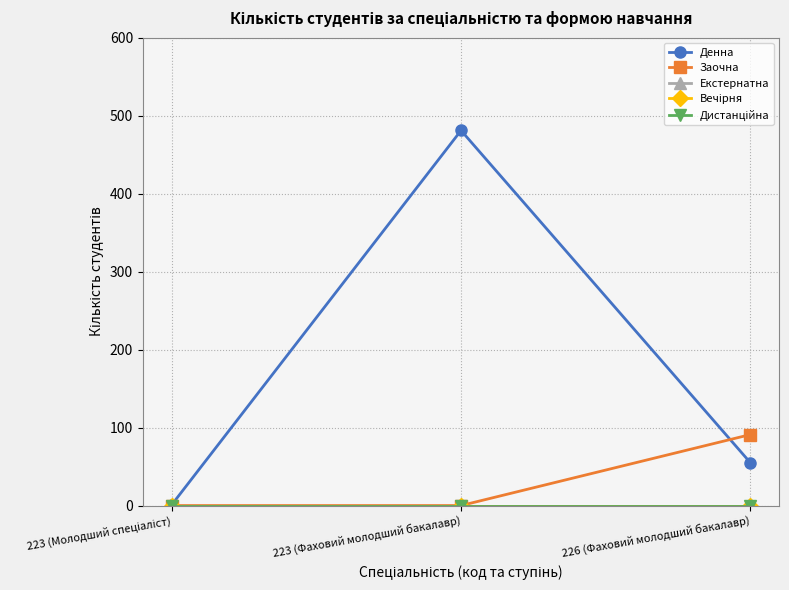

Reading left to right, what are all the values shown in this chart?

Денна: 1	481	55
Заочна: 0	0	91
Екстернатна: 0	0	0
Вечірня: 0	0	0
Дистанційна: 0	0	0